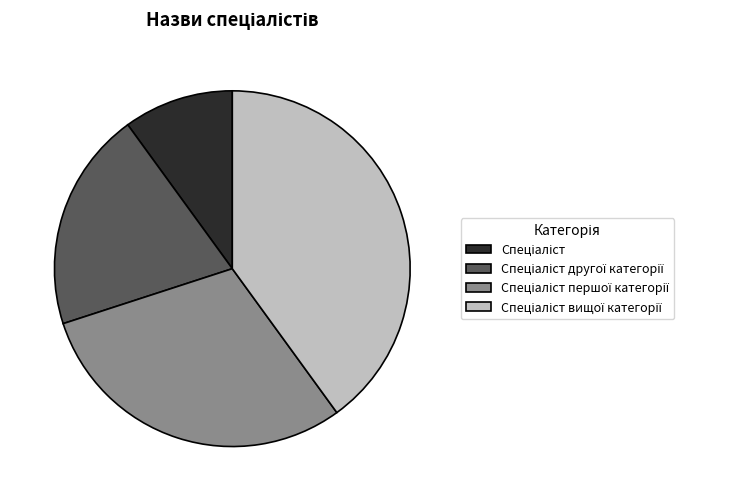

Does any single category account for the majority?

No